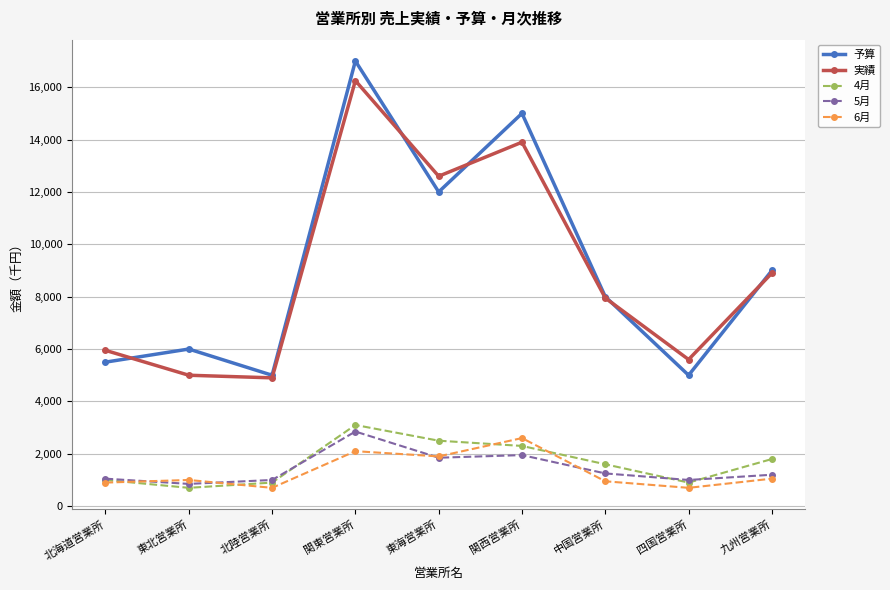

What position from the right is 四国営業所?

2